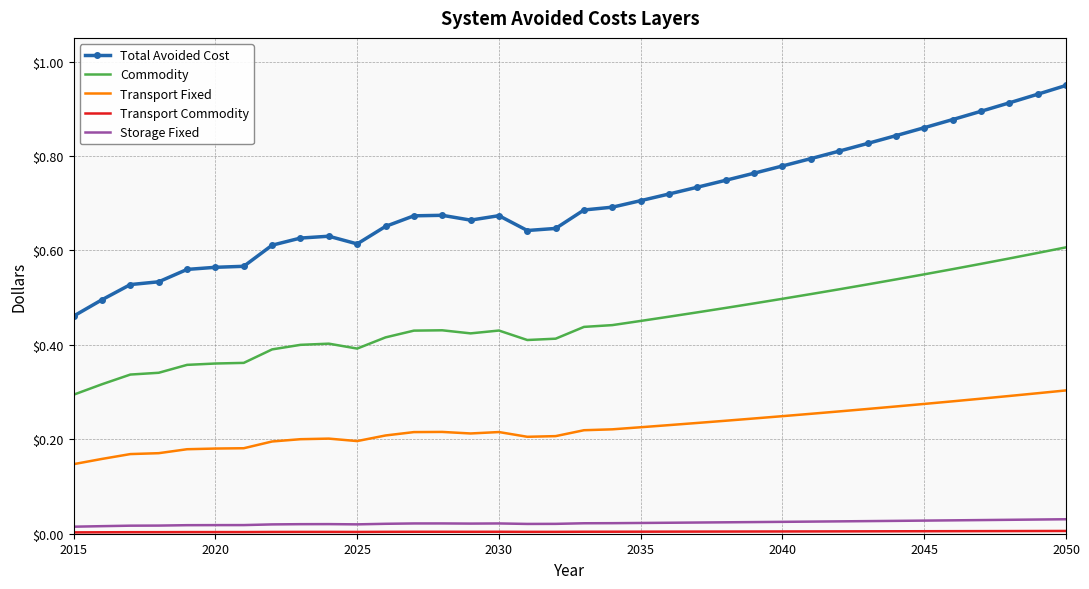

Which series has the widest spread of values?

Total Avoided Cost